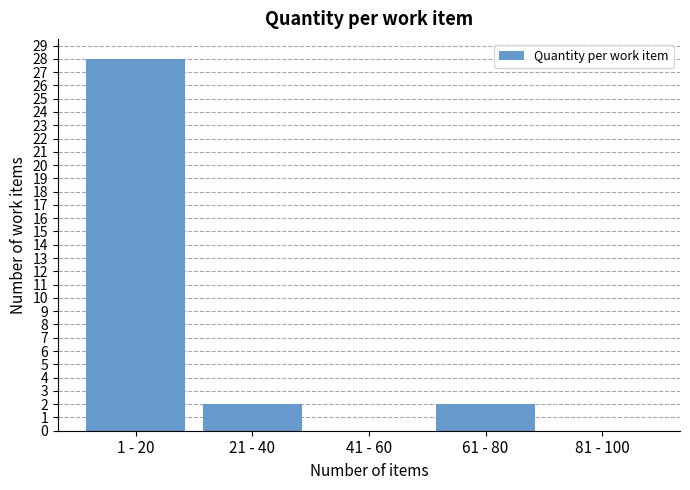

Reading left to right, what are all the values shown in this chart?

1 - 20=28	21 - 40=2	41 - 60=0	61 - 80=2	81 - 100=0